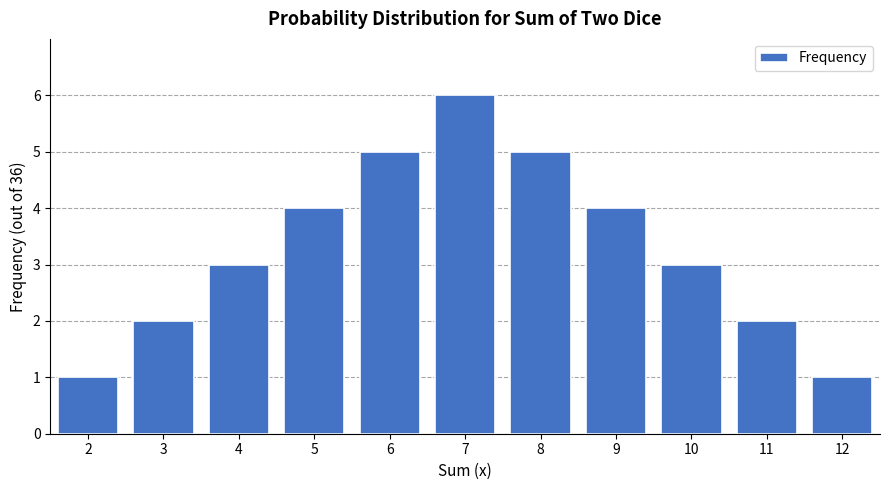

Reading left to right, list all the values displayed in this chart.

2=1	3=2	4=3	5=4	6=5	7=6	8=5	9=4	10=3	11=2	12=1